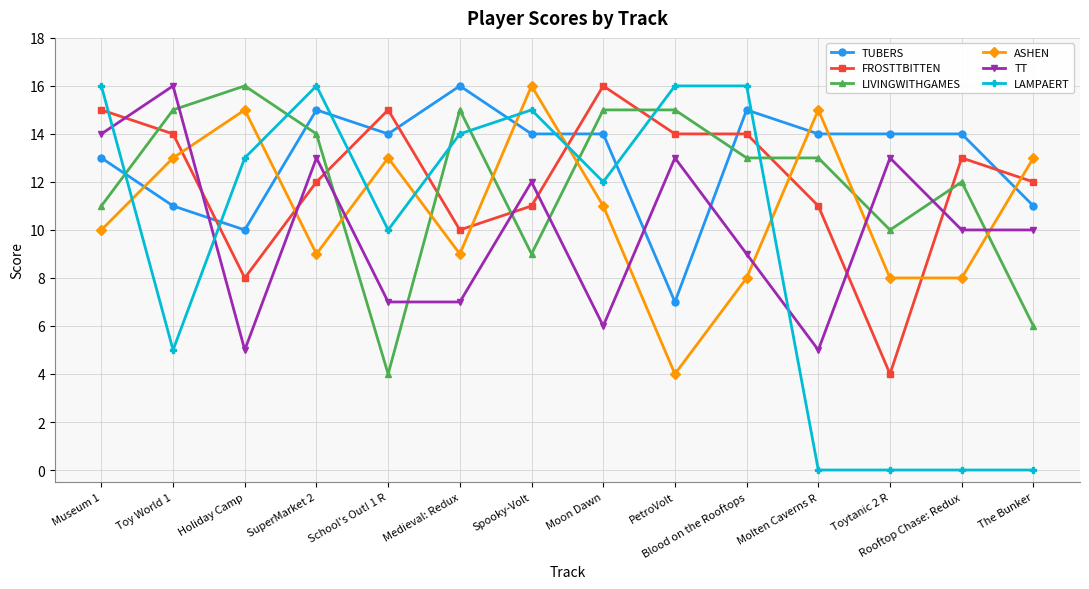

How many categories are shown in the chart?

14